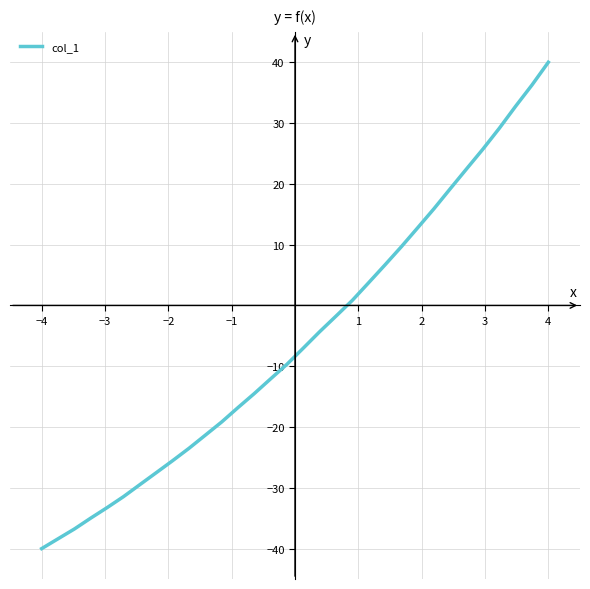

What is the maximum value shown in the chart?

40.0